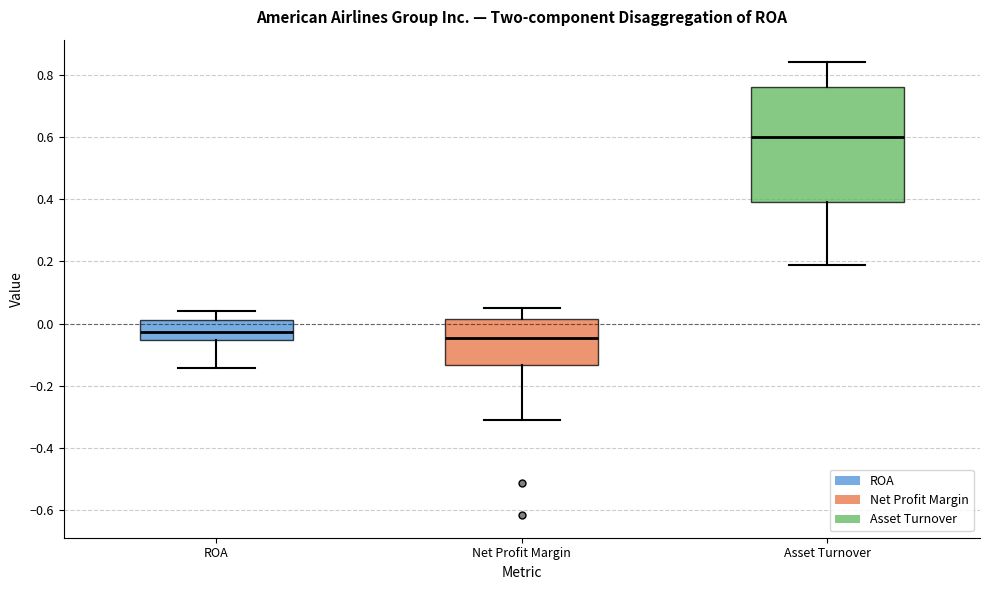

Comparing the boxes themselves (not the whiskers), which one is the tallest?

Asset Turnover